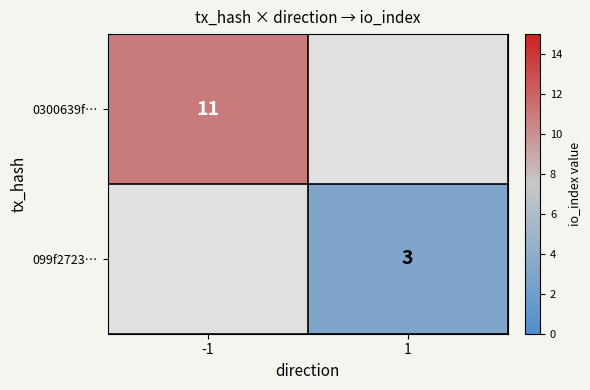

How many series are shown in this chart?

2